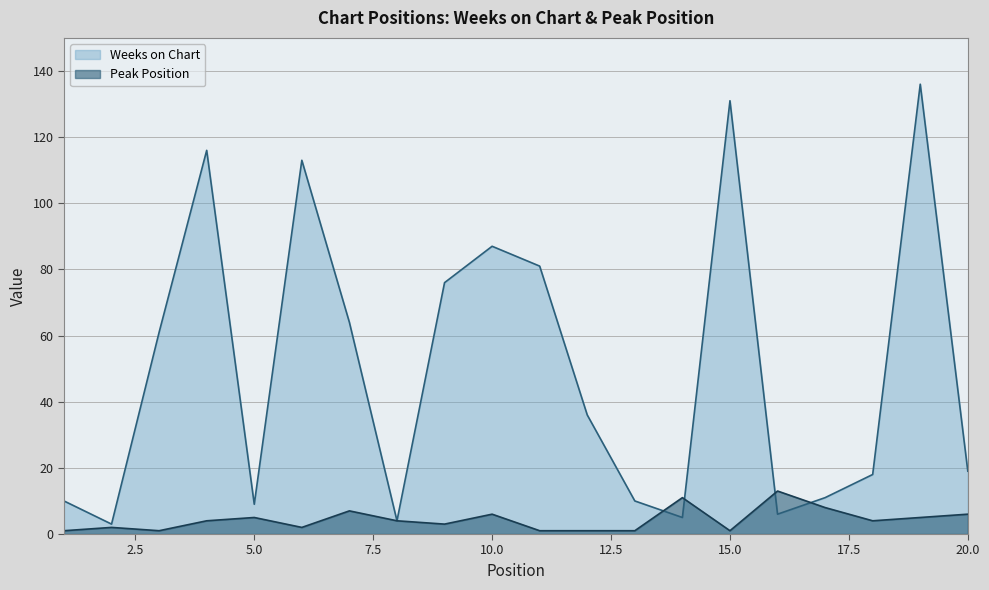

Reading right to left, what are all the values shown in this chart?

Weeks on Chart: 20=19	19=136	18=18	17=11	16=6	15=131	14=5	13=10	12=36	11=81	10=87	9=76	8=4	7=64	6=113	5=9	4=116	3=61	2=3	1=10
Peak Position: 20=6	19=5	18=4	17=8	16=13	15=1	14=11	13=1	12=1	11=1	10=6	9=3	8=4	7=7	6=2	5=5	4=4	3=1	2=2	1=1